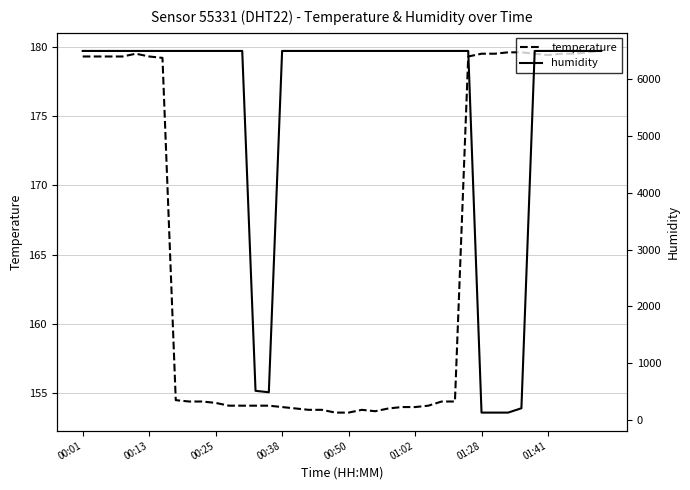

How many data points in temperature are above 154?

29